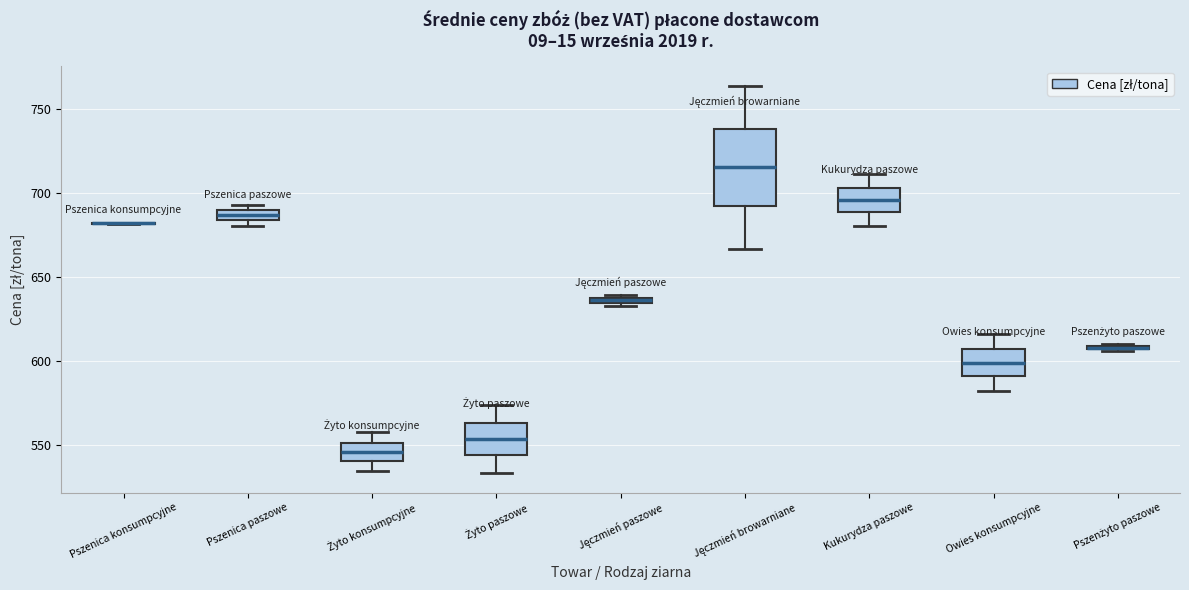

Which box is the tallest, from its lower edge to its upper edge?

Jęczmień browarniane